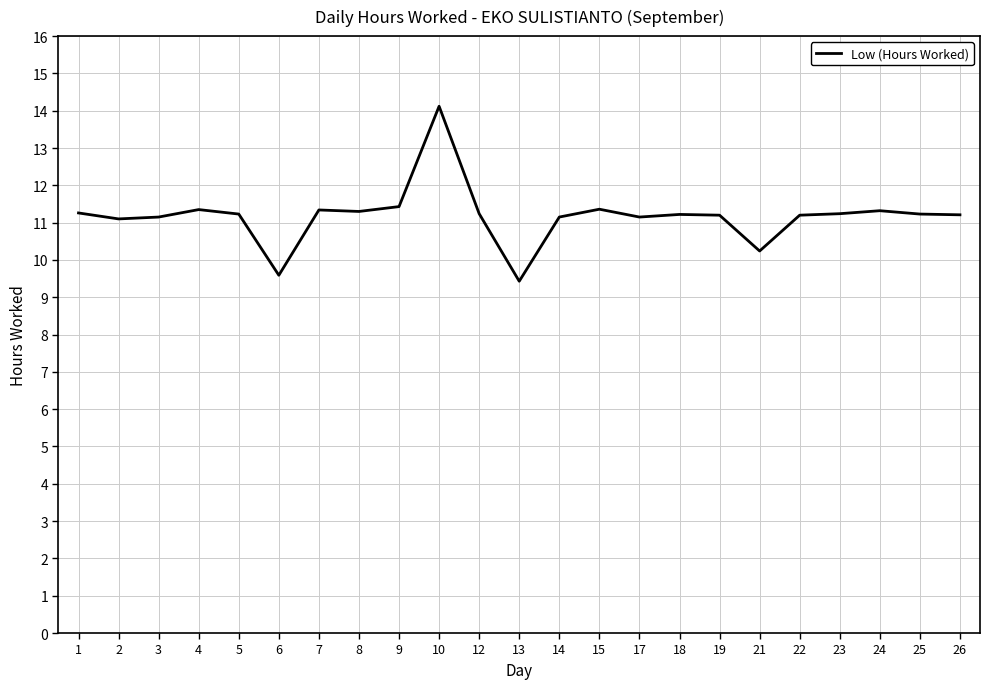

Approximately how many times larger is the value at 22 compared to 26?

1.0